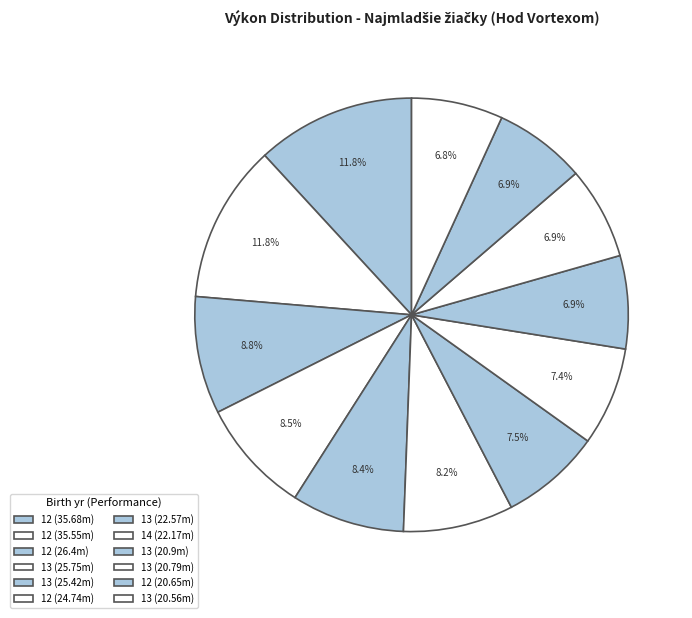

How many slices are in this pie chart?

12